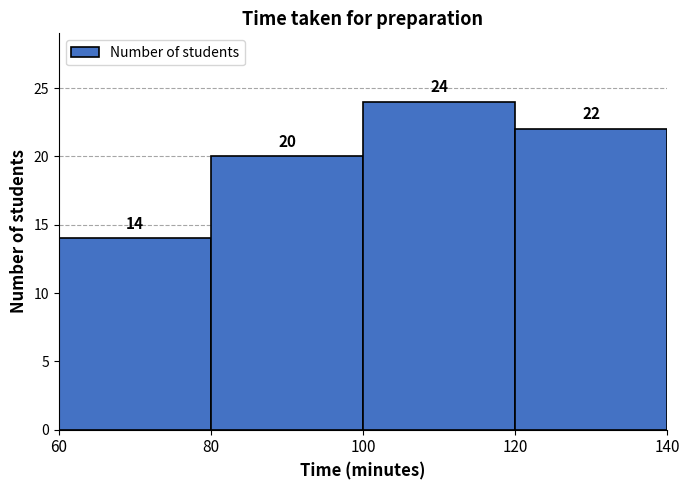

Over which range of the x-axis is the bar tallest?

100 to 120